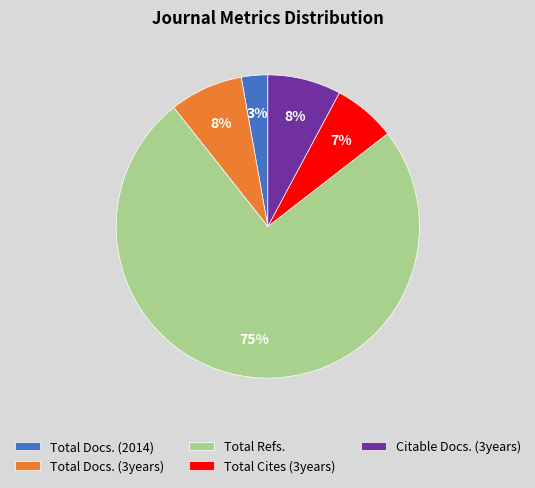

How many segments does this pie chart have?

5